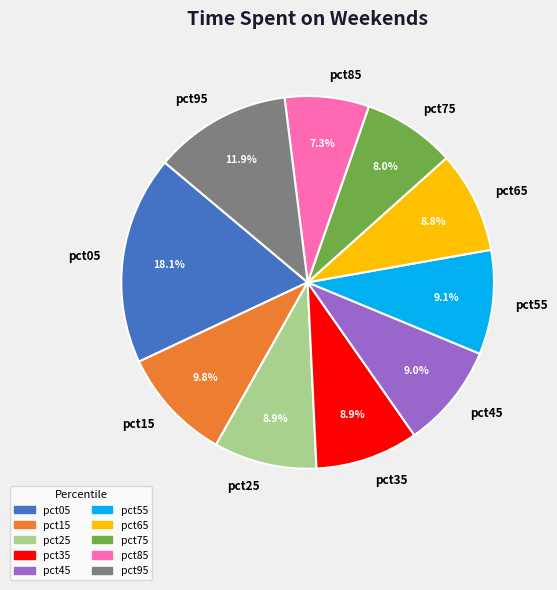

Which has a higher value, pct15 or pct35?

pct15